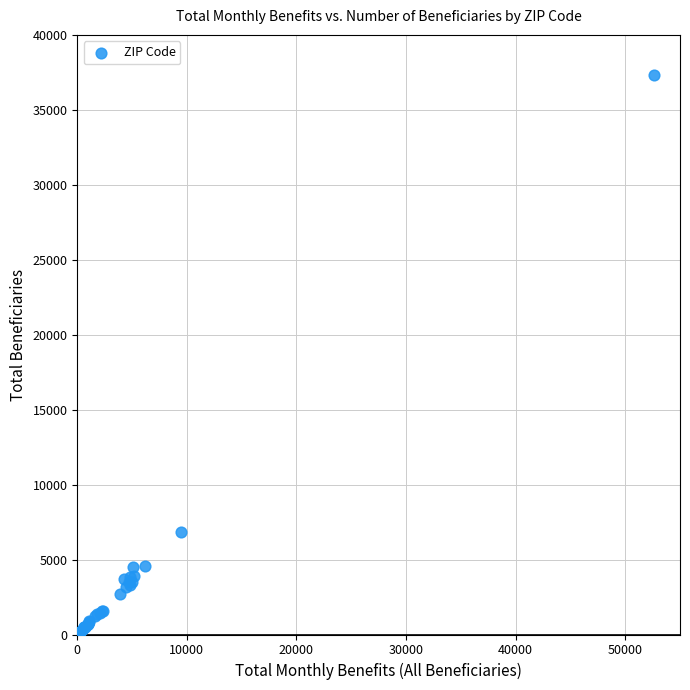

What Y value in the scatter plot is closest to 18655?

6855